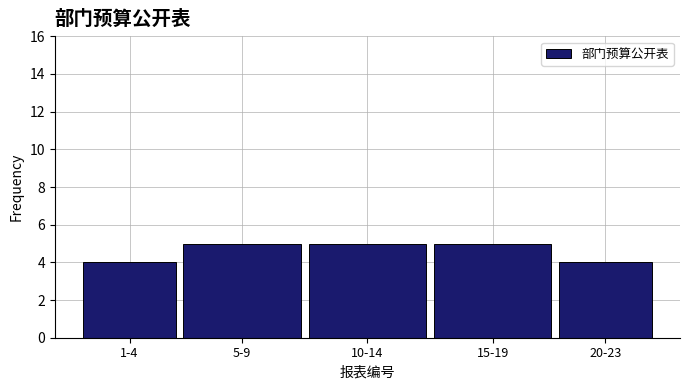

Reading left to right, extract all data points from this chart.

4	5	5	5	4